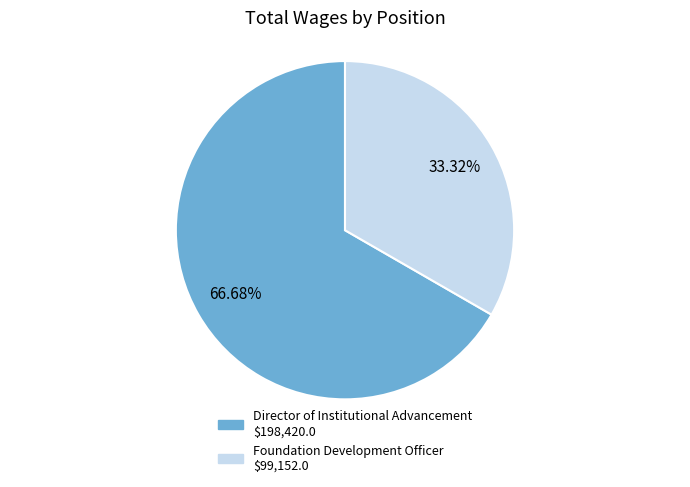

What is the total percentage of Director of Institutional Advancement and Foundation Development Officer?

100.0%